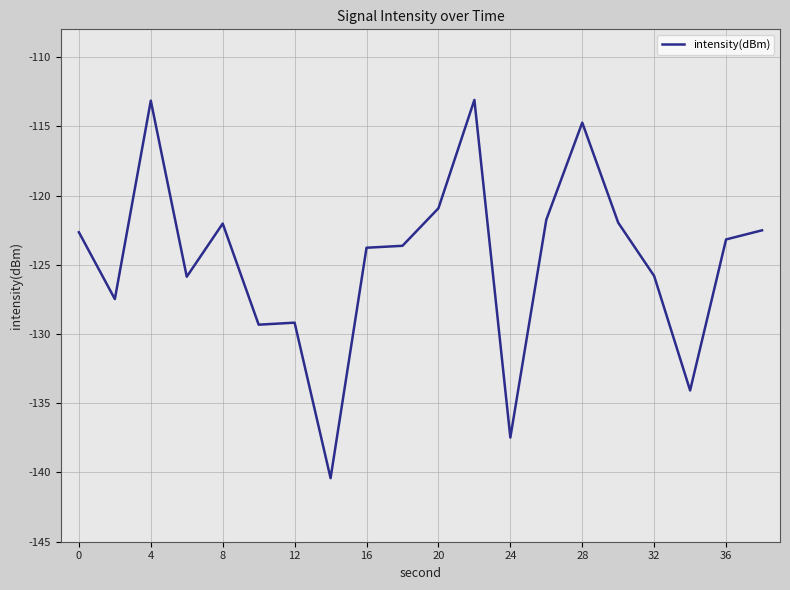

What is the difference between the maximum and minimum values?

27.3